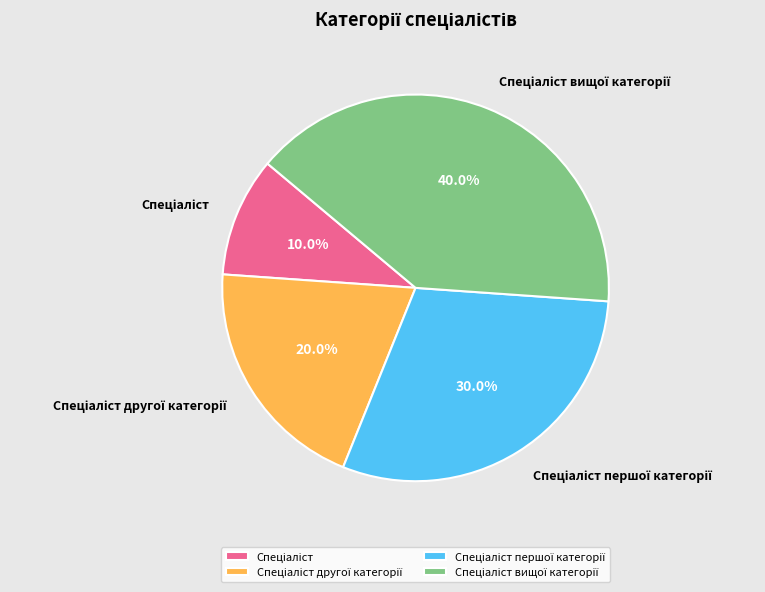

Does any single category account for the majority?

No